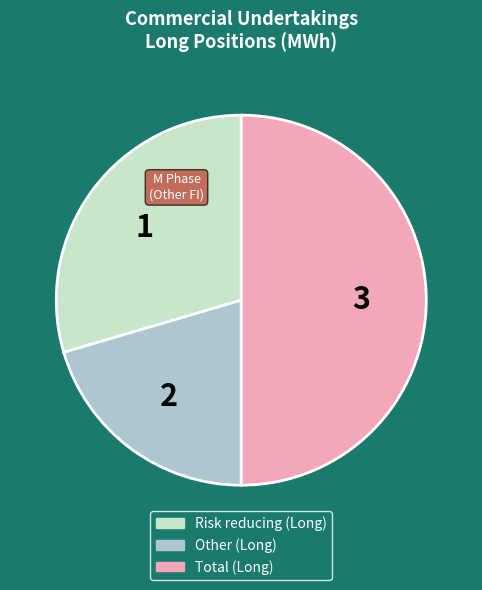

Approximately how many times larger is the value at Other (Long) compared to Total (Long)?

0.4